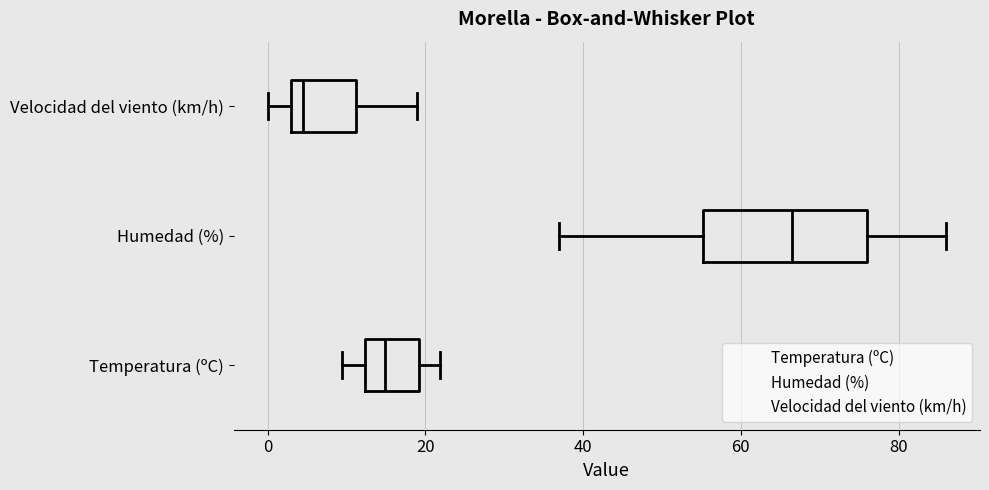

Reading bottom to top, read every box against the x-axis: the position of its median line, the range the box covers, and the ends of its whiskers. The values are not printed on the chart, so give them approximately, as read against the axis.

Temperatura (ºC): median 14, box 12 to 20, whiskers 10 to 22
Humedad (%): median 66, box 56 to 76, whiskers 38 to 86
Velocidad del viento (km/h): median 4 (just right of the box's left edge), box 4 to 12, whiskers 0 to 20